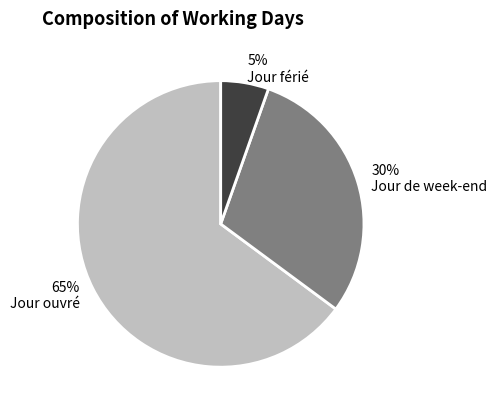

What percentage is the Jour de week-end slice, to the nearest percent?

30%